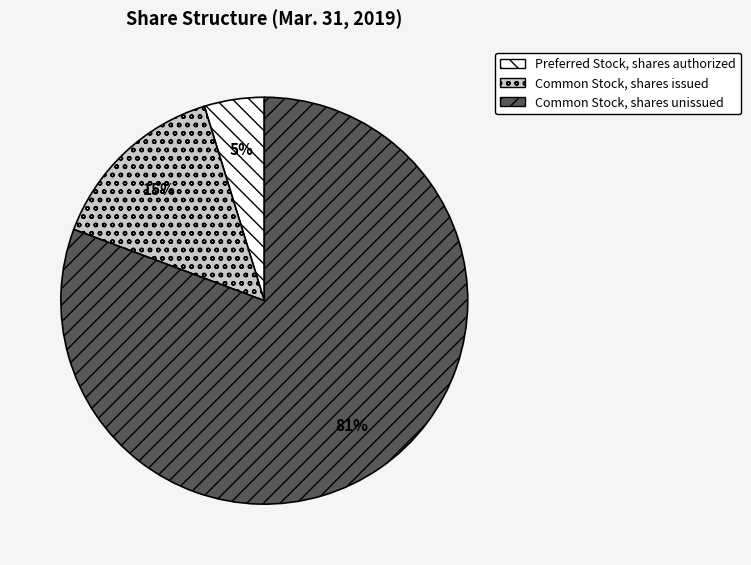

The Preferred Stock, shares authorized slice represents 5% of the pie. True or false?

True